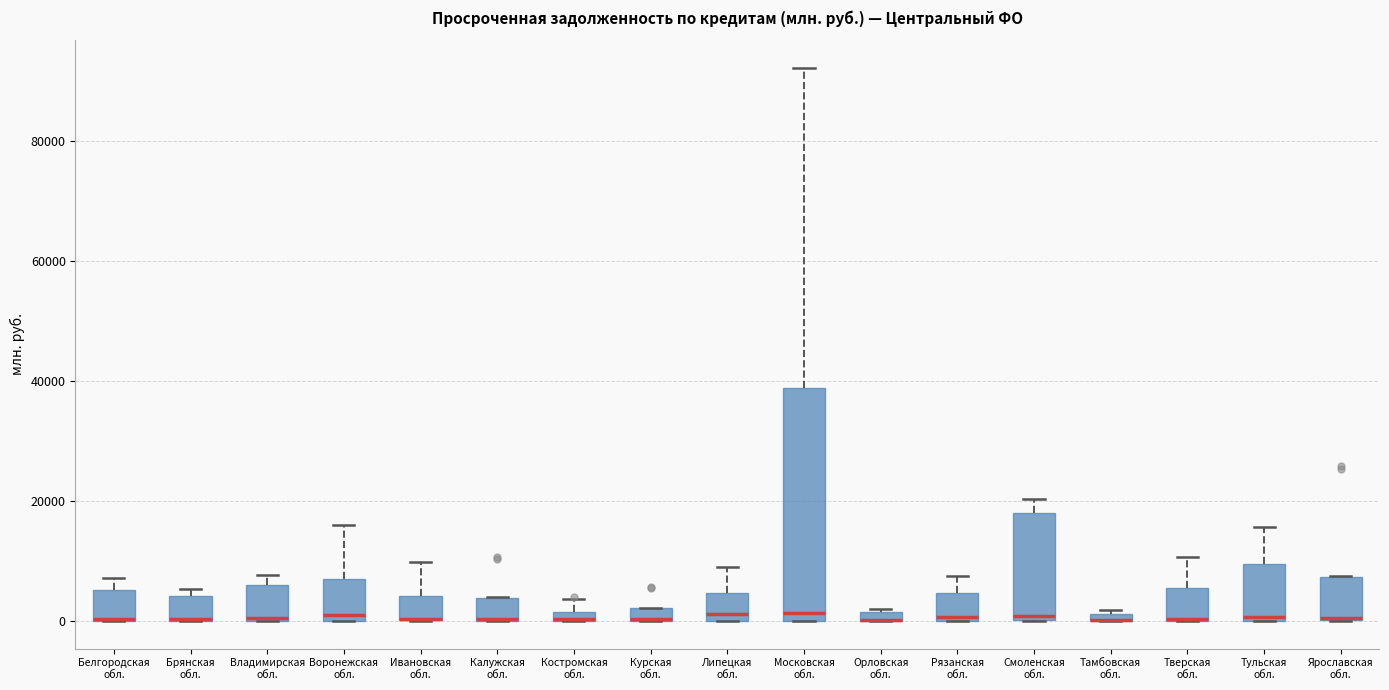

Where is the lower edge of the box for Орловская обл. on the y-axis? The values are not printed on the chart, so give them approximately, as read against the axis.

0